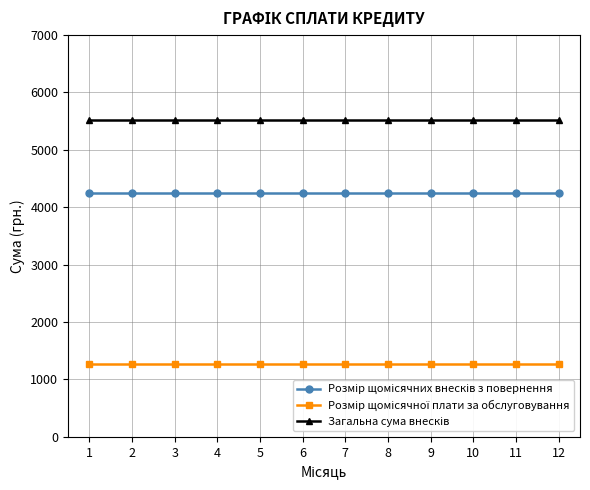

At how many categories does at least one series exceed 5424?

12